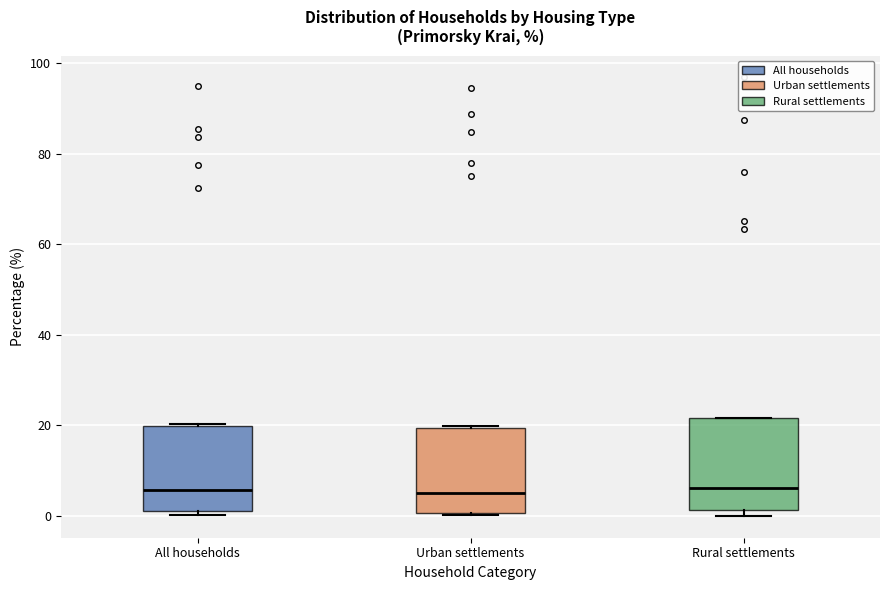

Reading left to right, transcribe this box plot: for each box, give where its median line is, the range the box spans, and where its two whiskers end, as read against the y-axis. The values are not printed on the chart, so give them approximately, as read against the axis.

All households: median 6, box 0 to 20, whiskers 0 (just below the box's lower edge) to 20
Urban settlements: median 4, box 0 to 20, whiskers 0 to 20
Rural settlements: median 6, box 2 to 22, whiskers 0 to 22